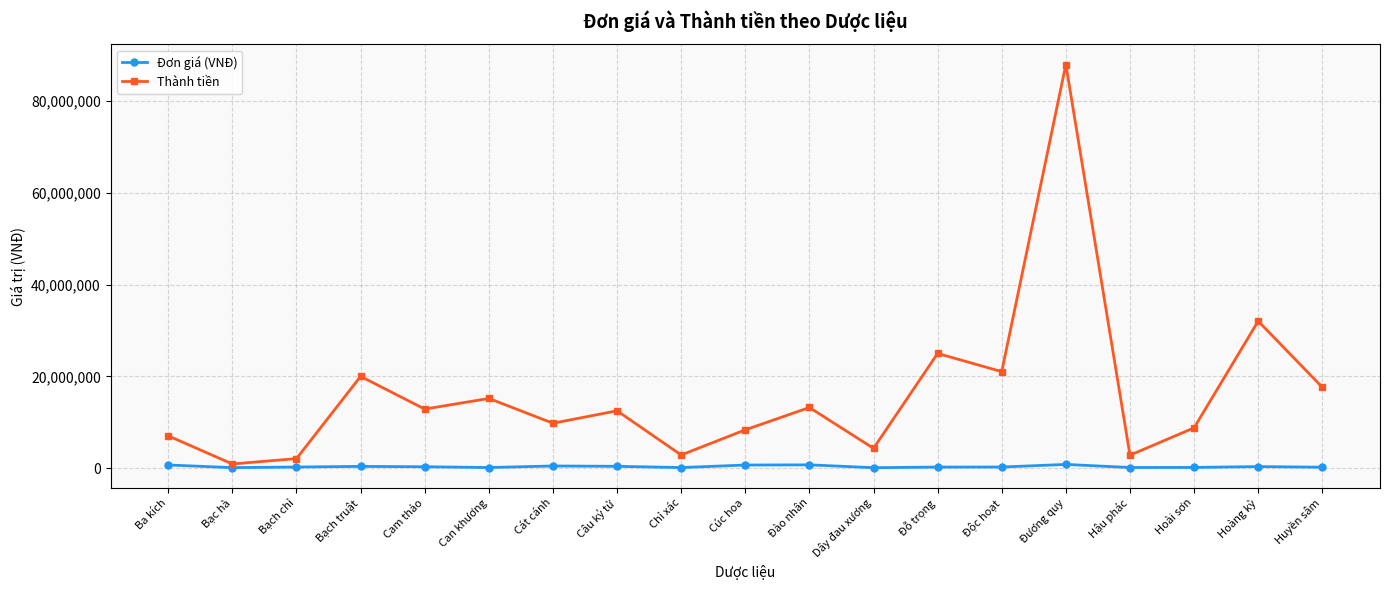

What is the label of the 17th point from the left?

Hoài sơn